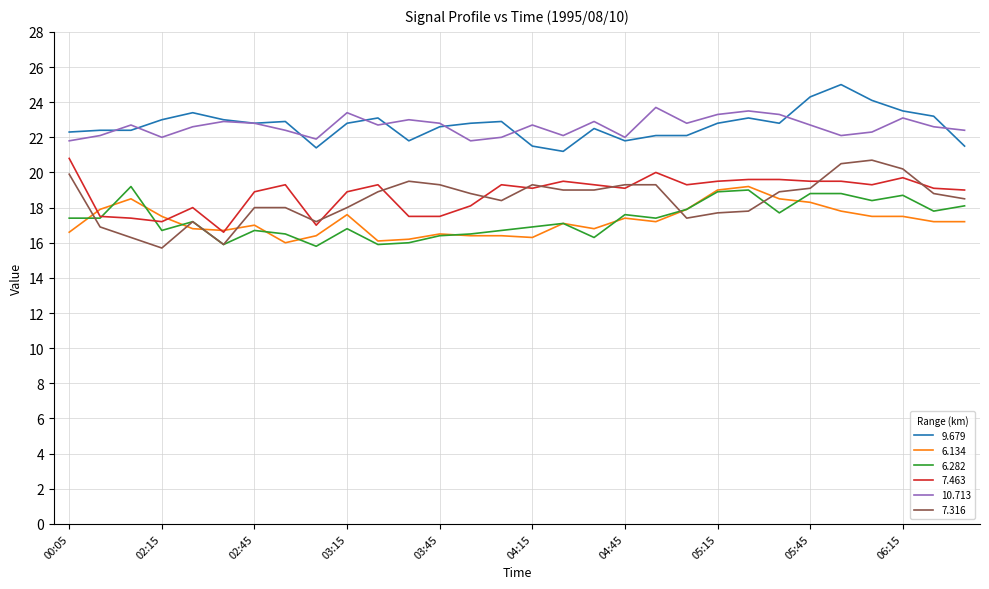

True or false: 7.463 and 10.713 intersect in this chart.

False